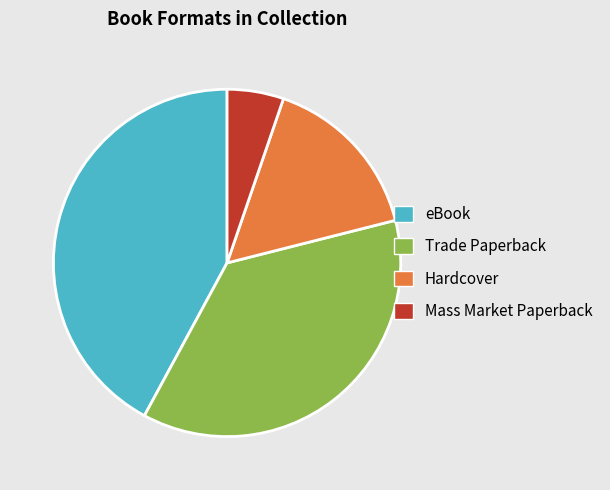

Is there a majority slice in this chart?

No